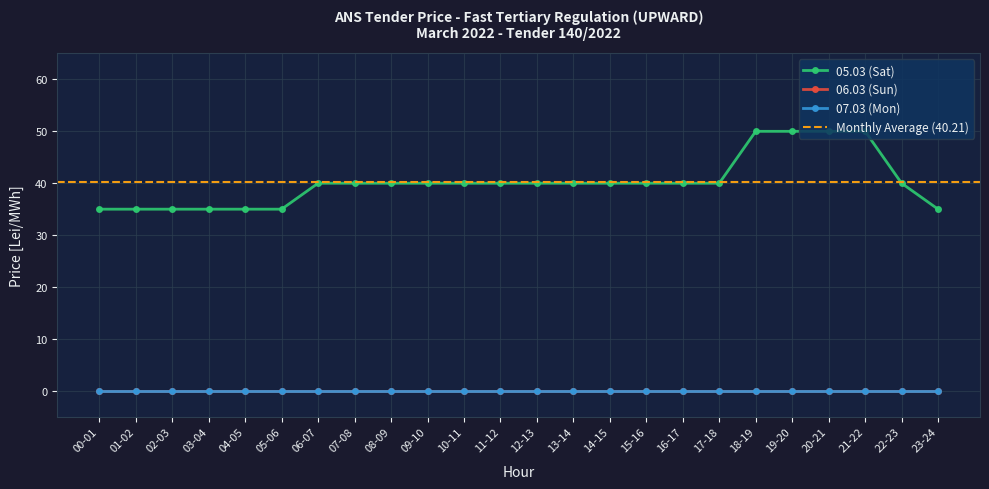

List the labels in order of 07.03 (Mon) value, smallest first.

00-01, 01-02, 02-03, 03-04, 04-05, 05-06, 06-07, 07-08, 08-09, 09-10, 10-11, 11-12, 12-13, 13-14, 14-15, 15-16, 16-17, 17-18, 18-19, 19-20, 20-21, 21-22, 22-23, 23-24